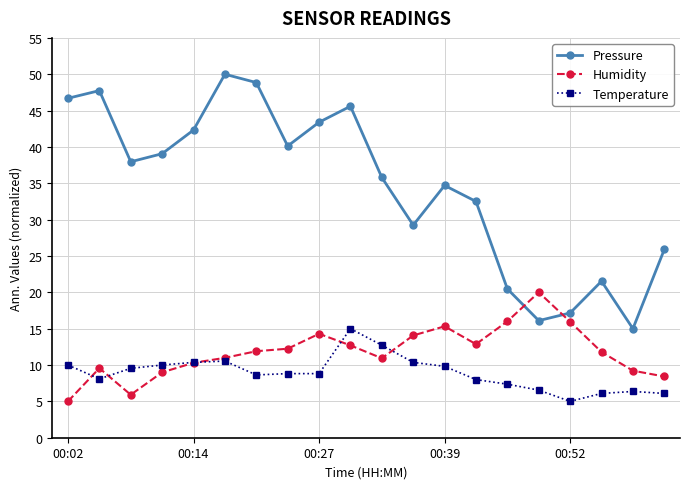

What is the maximum value shown in the chart?

50.0